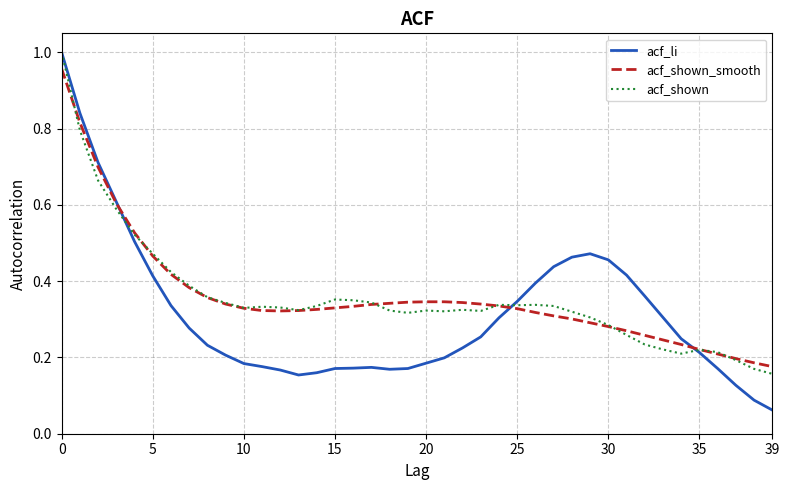

Which series has the widest spread of values?

acf_li